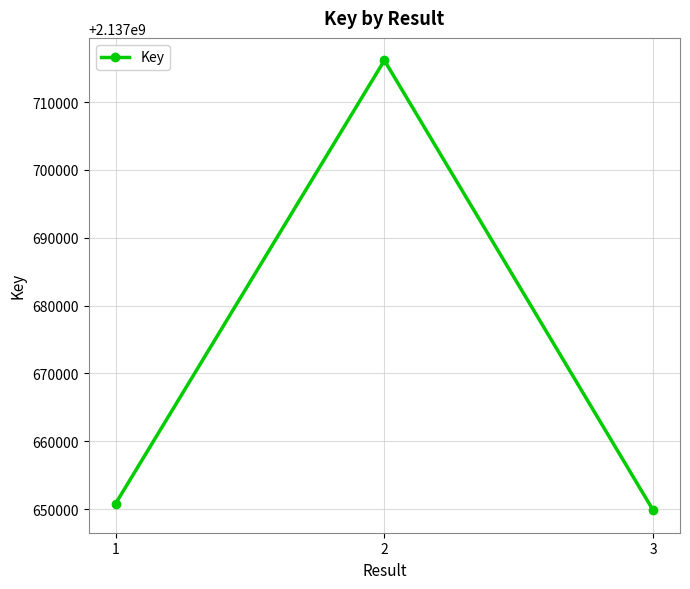

What is the smallest value displayed?

2137649836